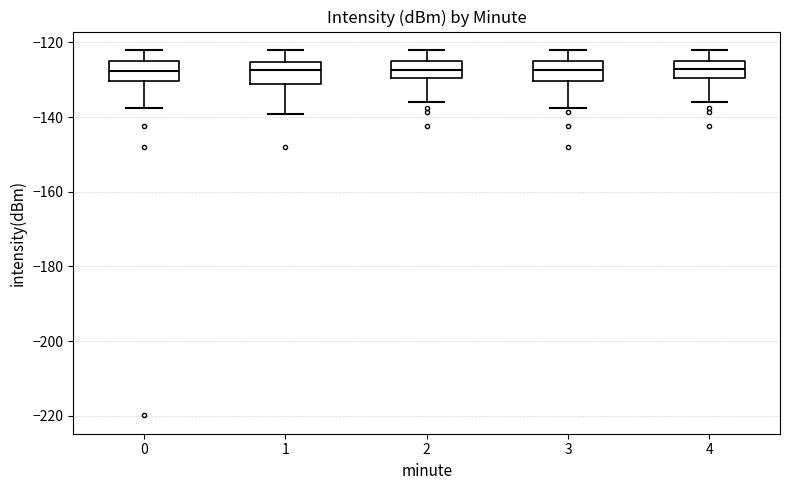

Reading left to right, read every box against the y-axis: the position of its median line, the range the box covers, and the ends of its whiskers. The values are not printed on the chart, so give them approximately, as read against the axis.

0: median -128, box -130 to -124, whiskers -138 to -122
1: median -128, box -132 to -126, whiskers -140 to -122
2: median -128, box -130 to -124, whiskers -136 to -122
3: median -128, box -130 to -124, whiskers -138 to -122
4: median -128, box -130 to -124, whiskers -136 to -122